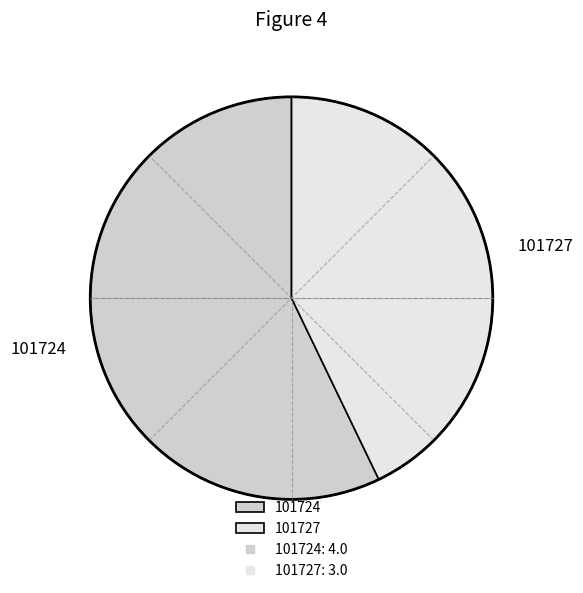

The 101727 slice represents 30% of the pie. True or false?

False